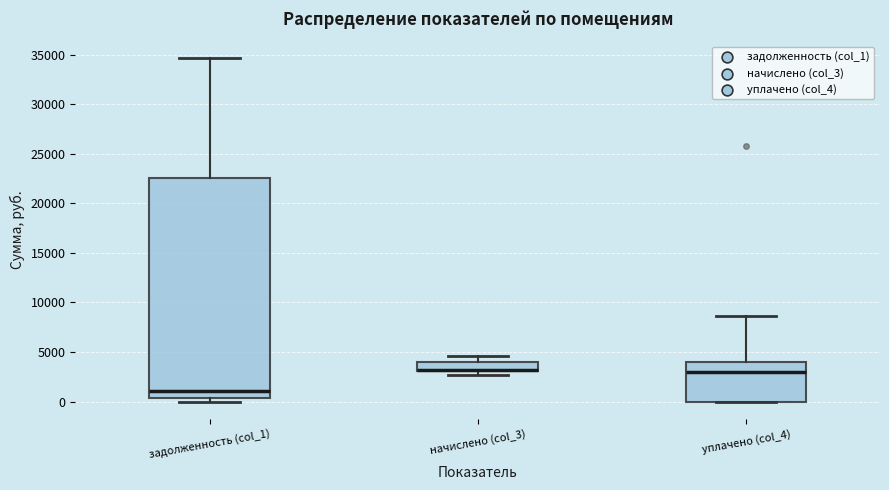

Reading left to right, read every box against the y-axis: the position of its median line, the range the box covers, and the ends of its whiskers. The values are not printed on the chart, so give them approximately, as read against the axis.

задолженность (col_1): median 1000, box 500 to 22500, whiskers 0 to 34500
начислено (col_3): median 3000 (drawn on the box's lower edge), box 3000 to 4000, whiskers 2500 to 4500
уплачено (col_4): median 3000, box 0 to 4000, whiskers 0 to 8500